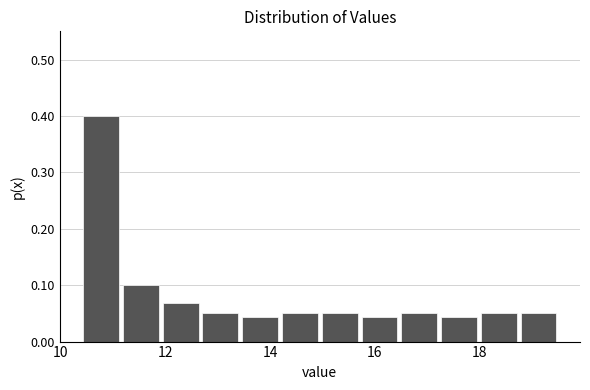

Around what value on the x-axis is the tallest bar? Give the approximate position of its centre, as read against the axis.

10.8